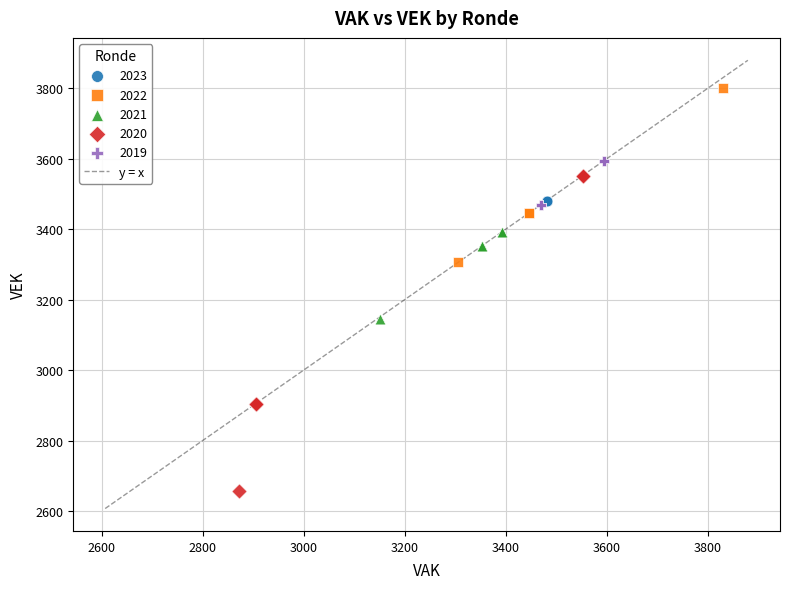

Which series contains the lowest Y value?

2020